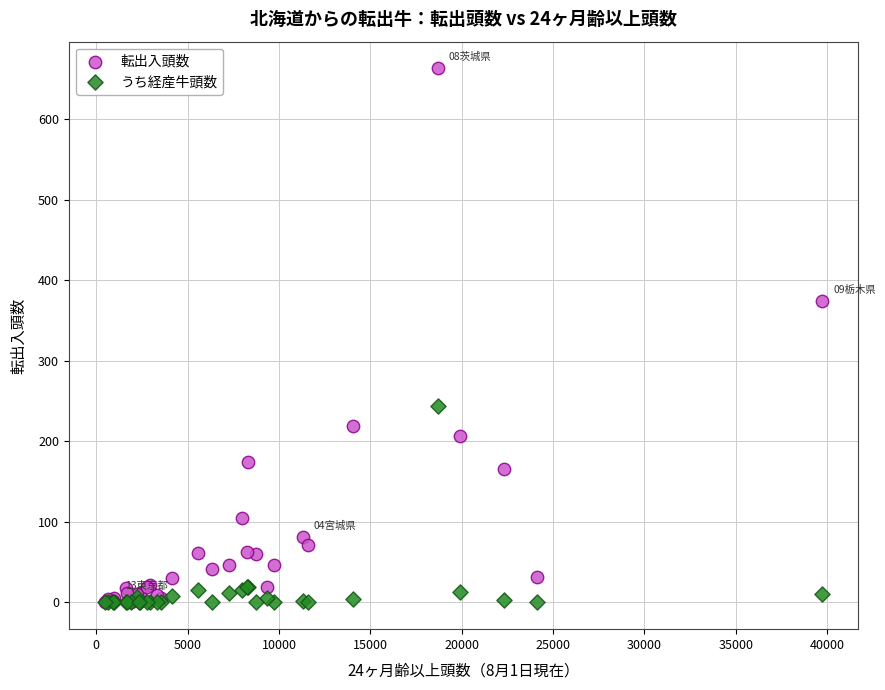

In the うち経産牛頭数 series, what Y value is closest to 122?

19